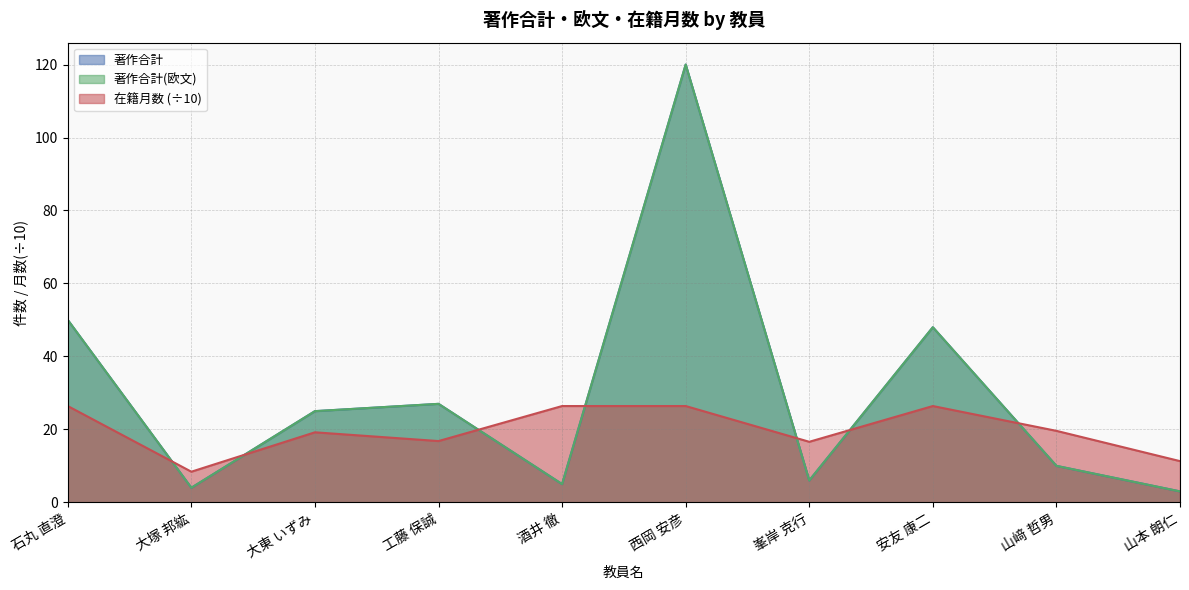

Does the chart have visible grid lines?

Yes